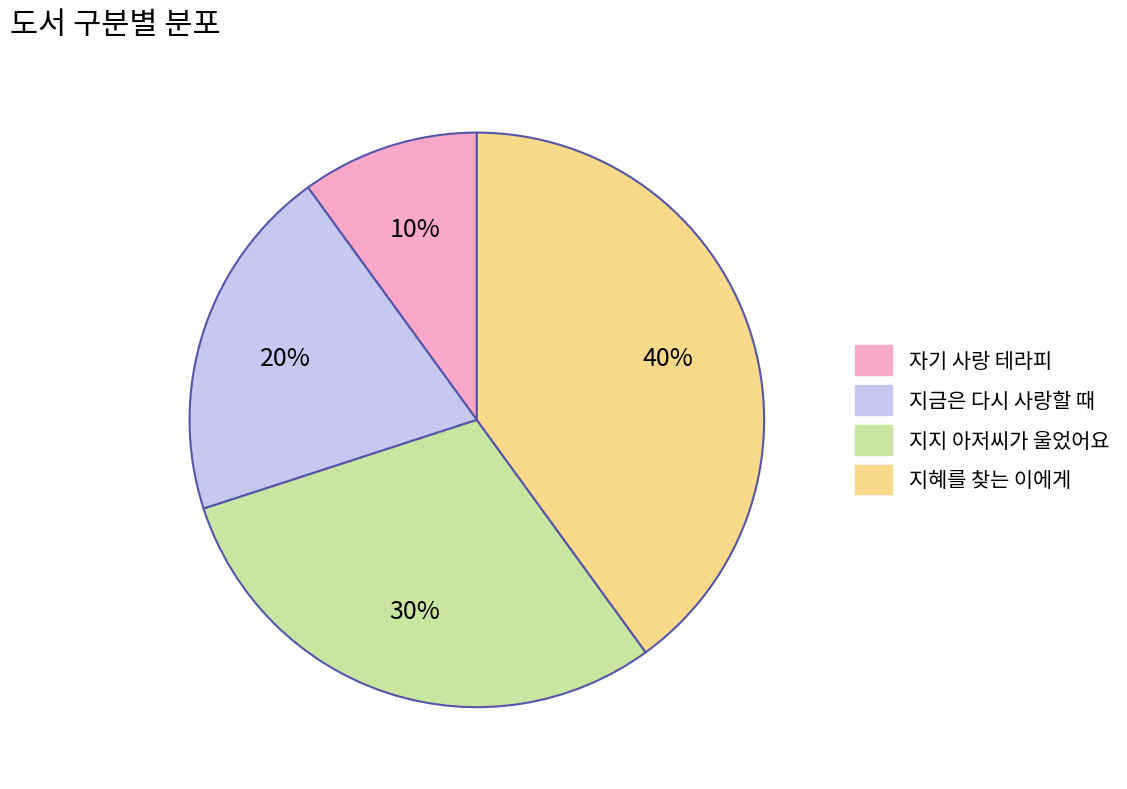

To the nearest percent, what is the difference between the 지지 아저씨가 울었어요 and 지혜를 찾는 이에게 slice percentages?

10%